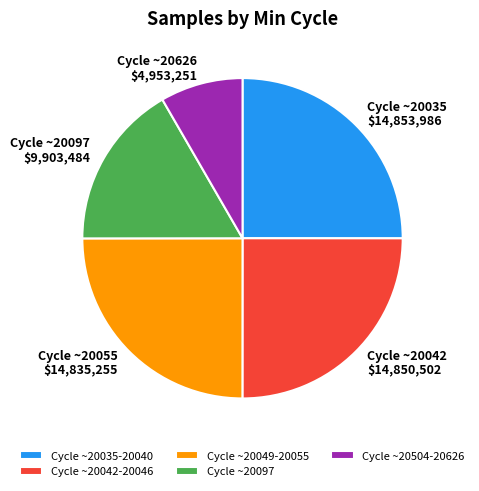

Do Cycle ~20097 and Cycle ~20504-20626 together represent more than half of the pie?

No